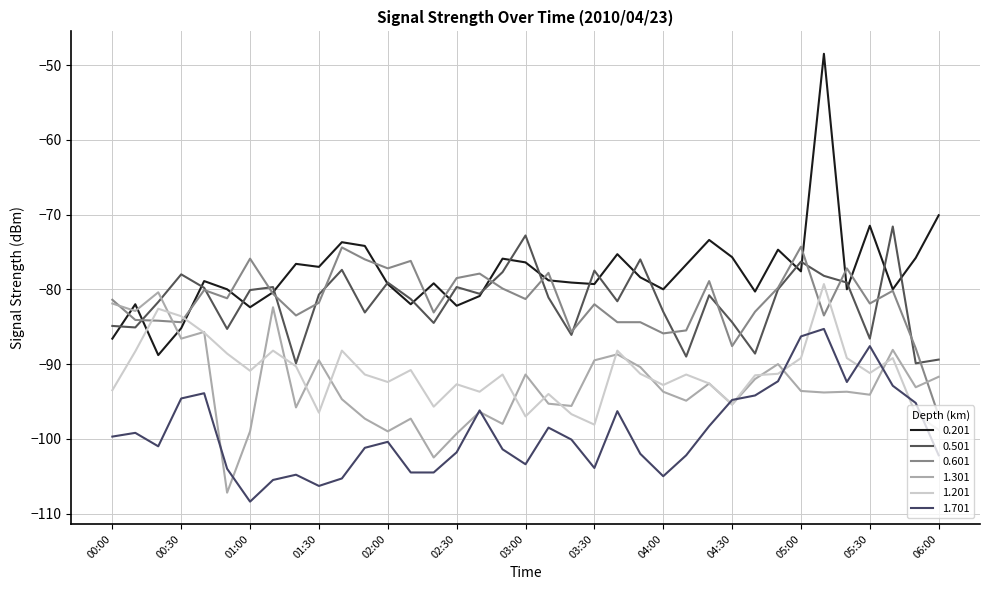

Is this an area chart (filled region under the line)?

No